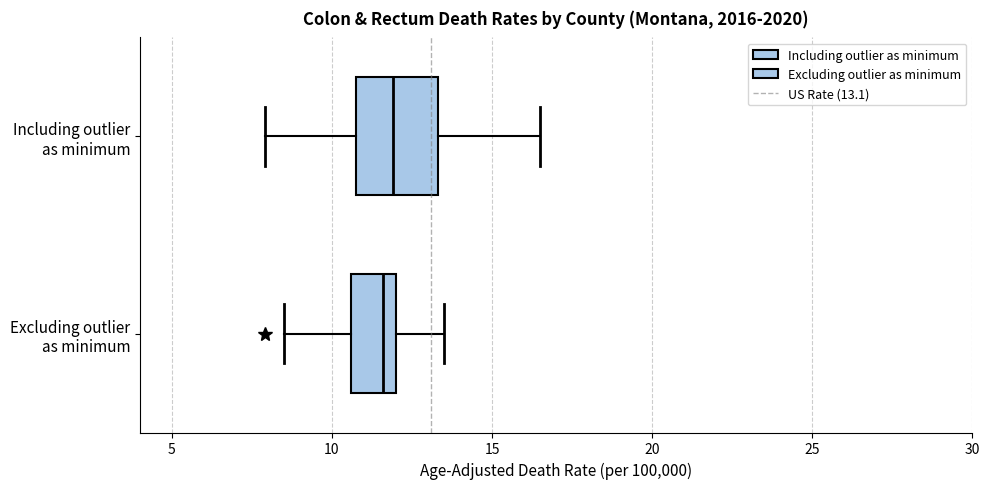

Which box is the widest, from its left edge to its right edge?

Including outlier as minimum